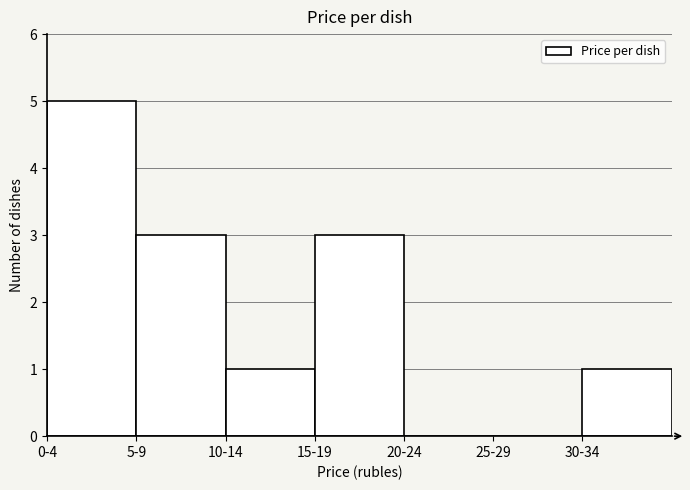

Reading right to left, what are all the values shown in this chart?

30-34=1	25-29=0	20-24=0	15-19=3	10-14=1	5-9=3	0-4=5